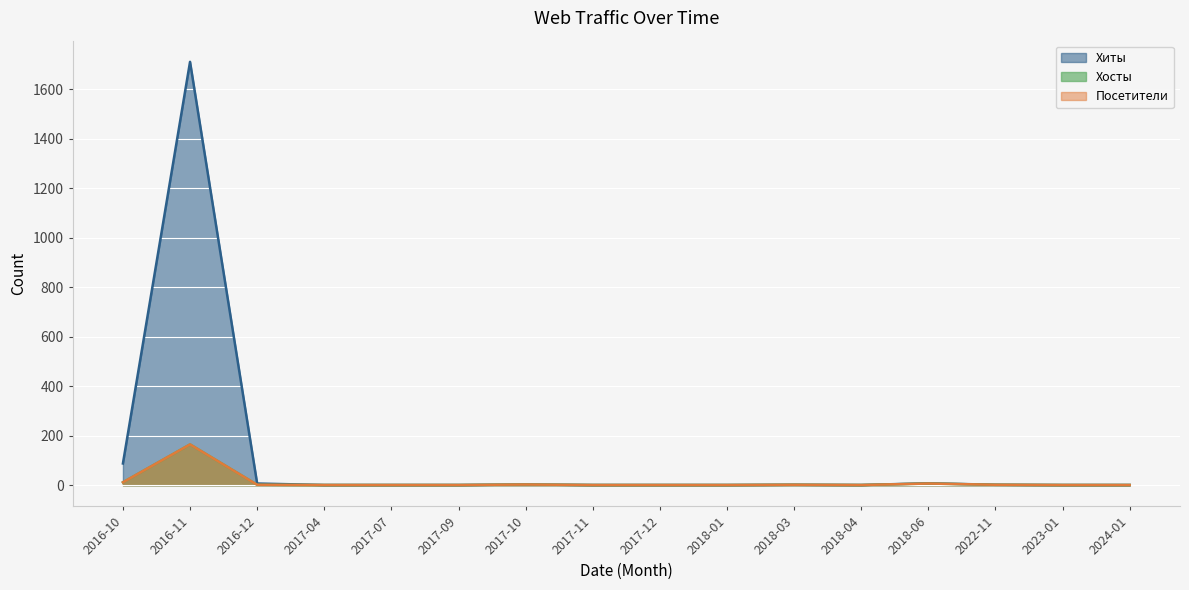

Does the chart display data point markers on the line(s)?

No